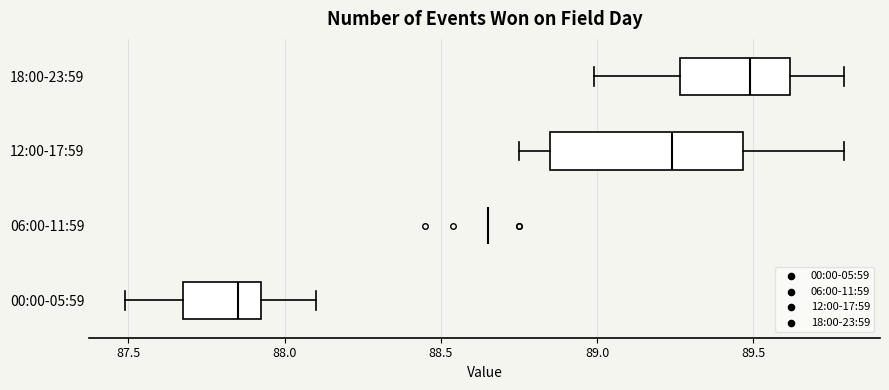

Where does the median line of the box for 18:00-23:59 sit on the x-axis? The values are not printed on the chart, so give them approximately, as read against the axis.

89.50